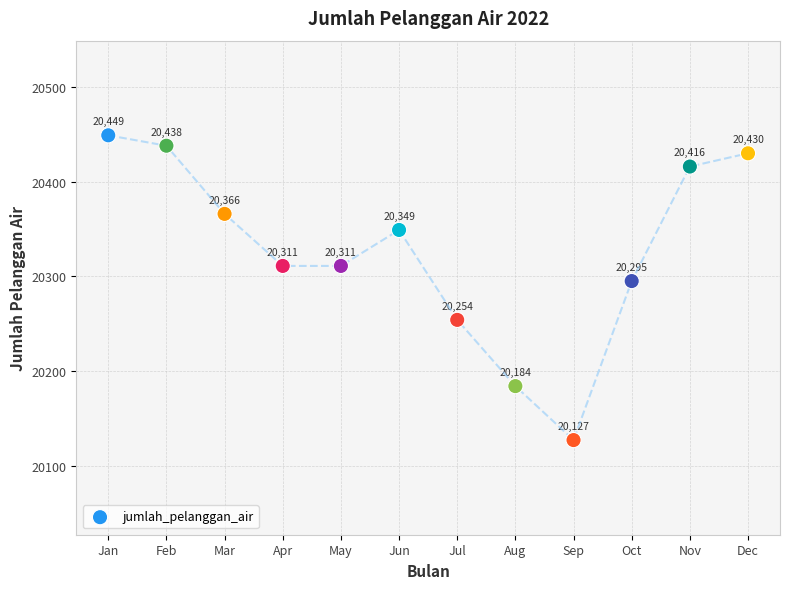

What Y value in the scatter plot is closest to 20288?

20295